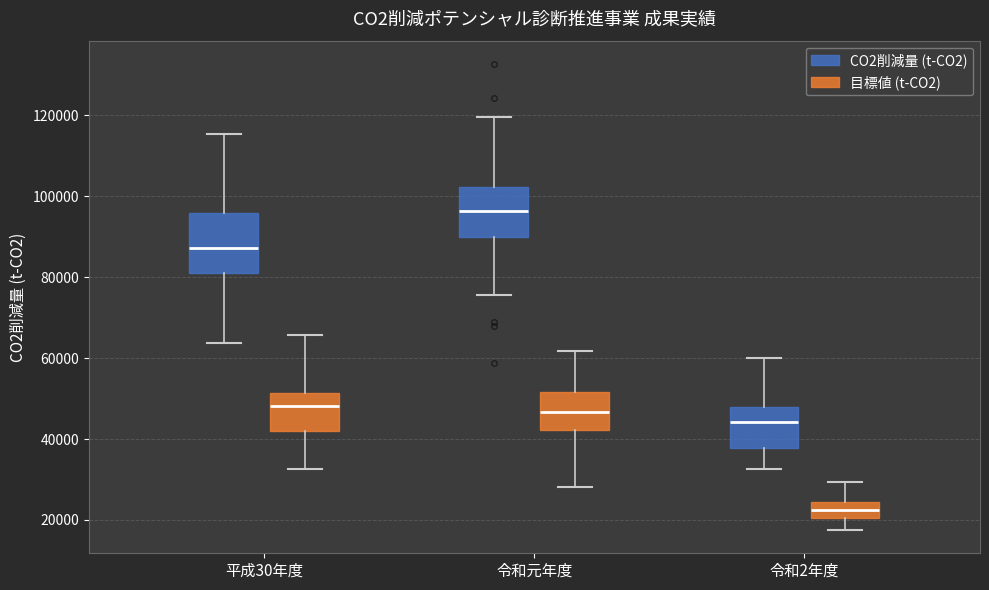

Reading left to right, transcribe this box plot: for each box, give where its median line is, the range the box spans, and where its two whiskers end, as read against the y-axis. The values are not printed on the chart, so give them approximately, as read against the axis.

平成30年度 (CO2削減量 (t-CO2)): median 88000, box 80000 to 96000, whiskers 64000 to 116000
平成30年度 (目標値 (t-CO2)): median 48000, box 42000 to 52000, whiskers 32000 to 66000
令和元年度 (CO2削減量 (t-CO2)): median 96000, box 90000 to 102000, whiskers 76000 to 120000
令和元年度 (目標値 (t-CO2)): median 46000, box 42000 to 52000, whiskers 28000 to 62000
令和2年度 (CO2削減量 (t-CO2)): median 44000, box 38000 to 48000, whiskers 32000 to 60000
令和2年度 (目標値 (t-CO2)): median 22000, box 20000 to 24000, whiskers 18000 to 30000